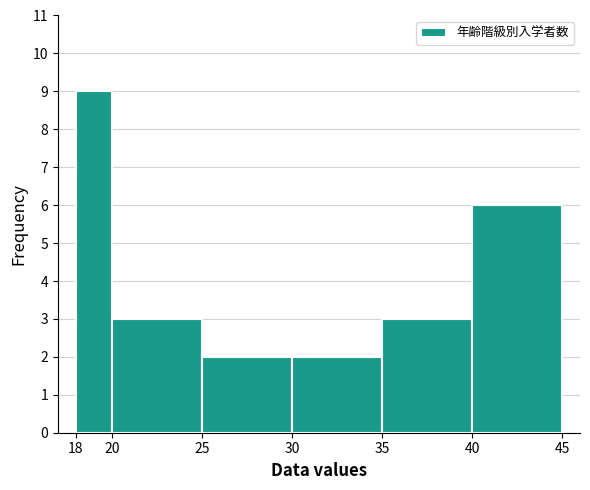

Reading left to right, list every bar in this chart as the range it spans on the x-axis followed by its height. The values are not printed on the chart, so give them approximately, as read against the axis.

18 to 20: 9
20 to 25: 3
25 to 30: 2
30 to 35: 2
35 to 40: 3
40 to 45: 6